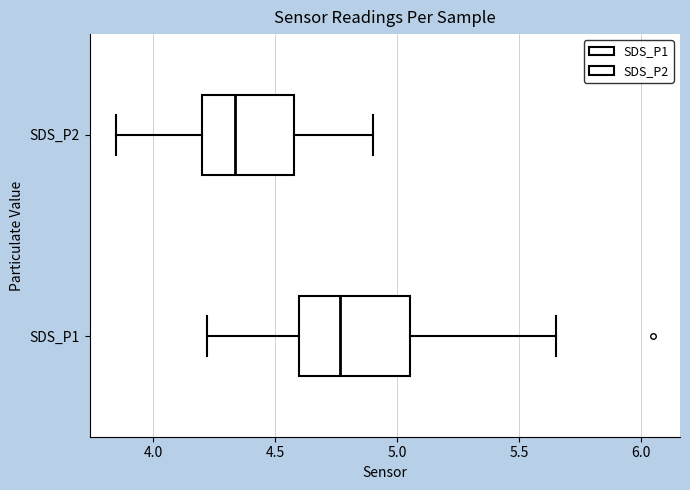

Reading bottom to top, transcribe this box plot: for each box, give where its median line is, the range the box spans, and where its two whiskers end, as read against the x-axis. The values are not printed on the chart, so give them approximately, as read against the axis.

SDS_P1: median 4.75, box 4.60 to 5.05, whiskers 4.20 to 5.65
SDS_P2: median 4.35, box 4.20 to 4.60, whiskers 3.85 to 4.90